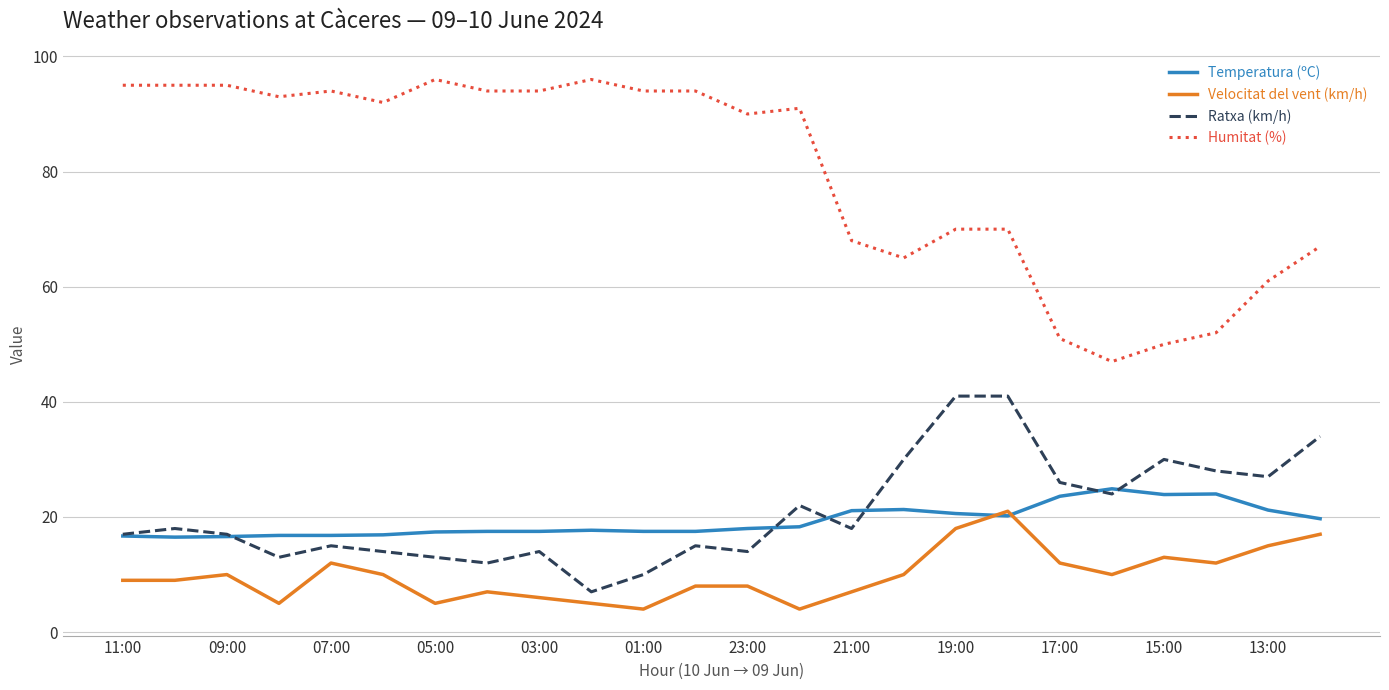

How many lines are shown in the chart?

4